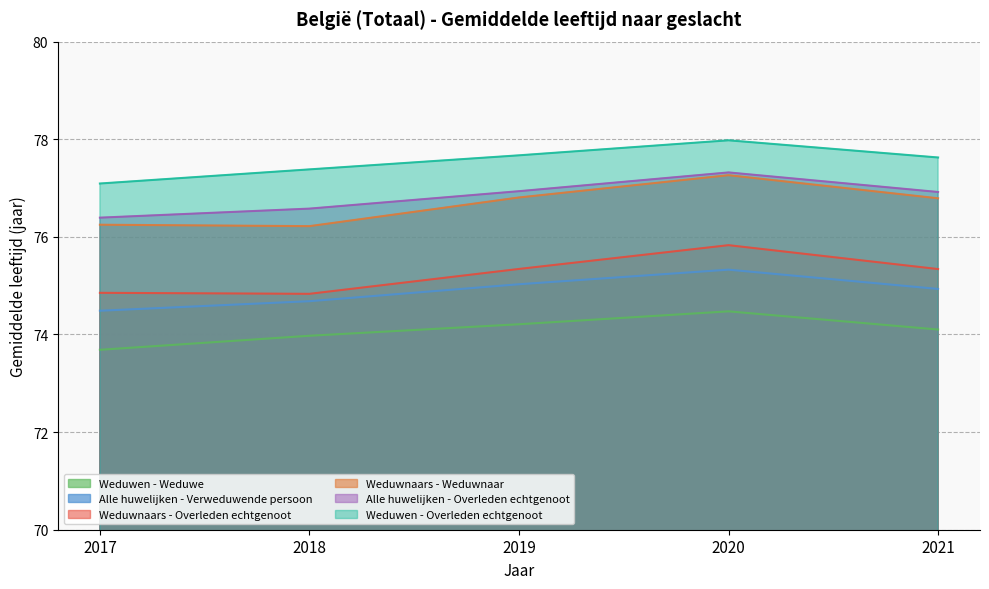

What is the total value across all series at 2017?

452.8